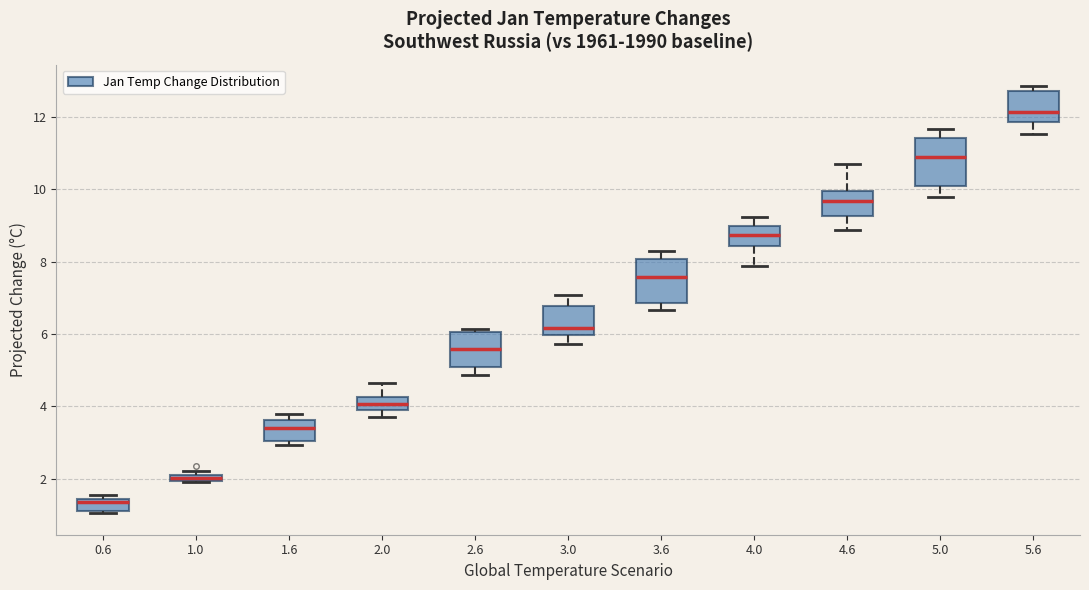

Where does the median line of the box at x = 5.6 sit on the y-axis? The values are not printed on the chart, so give them approximately, as read against the axis.

12.2